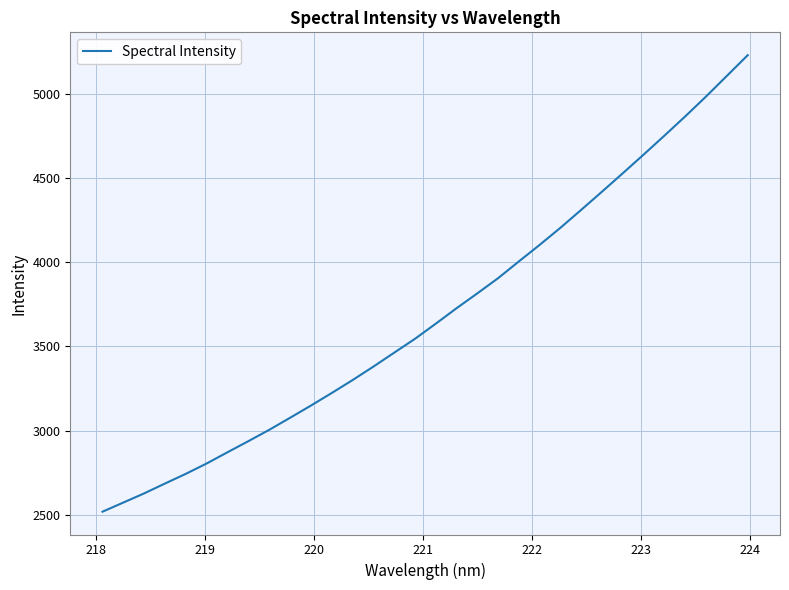

What is the difference between the maximum and minimum values?

2709.5